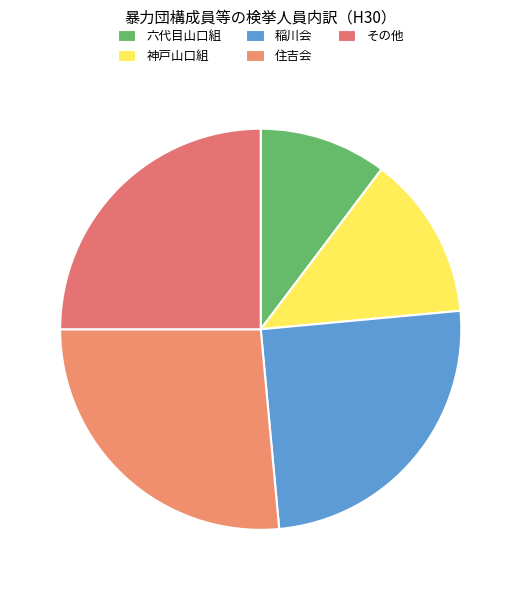

What is the smallest slice in the pie chart?

六代目山口組